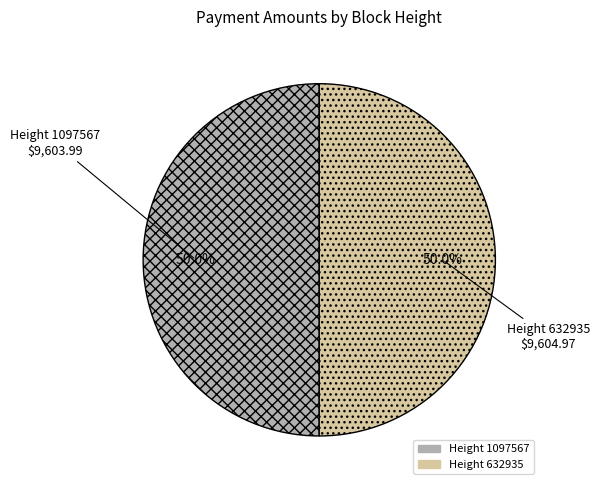

Which category has the smallest portion of the pie?

1097567